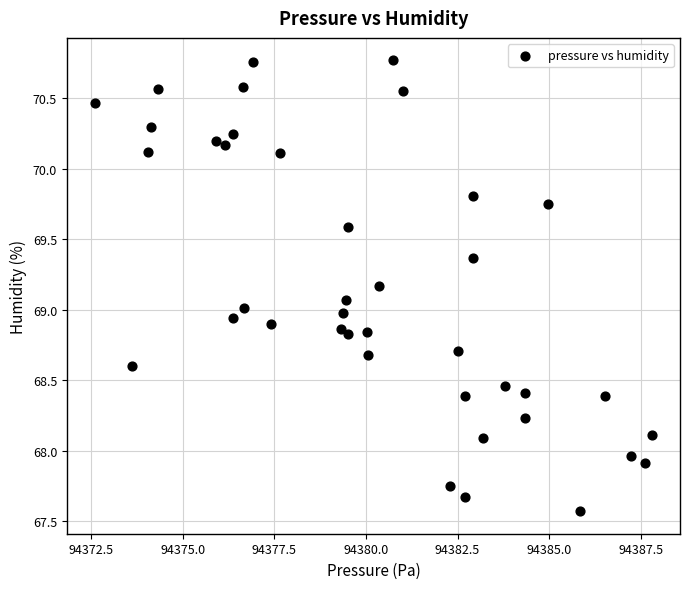

What is the range of X values (max minus min)?

15.2